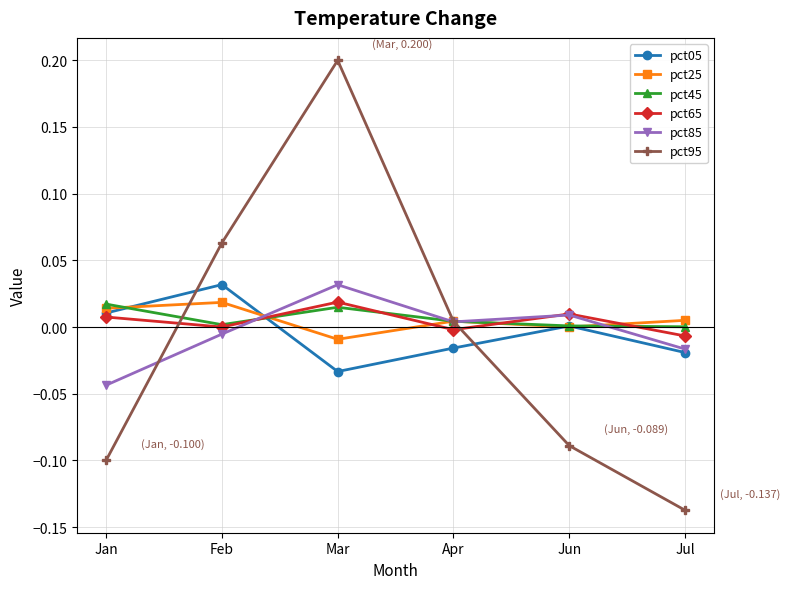

How many positive values does the pct85 series have?

3